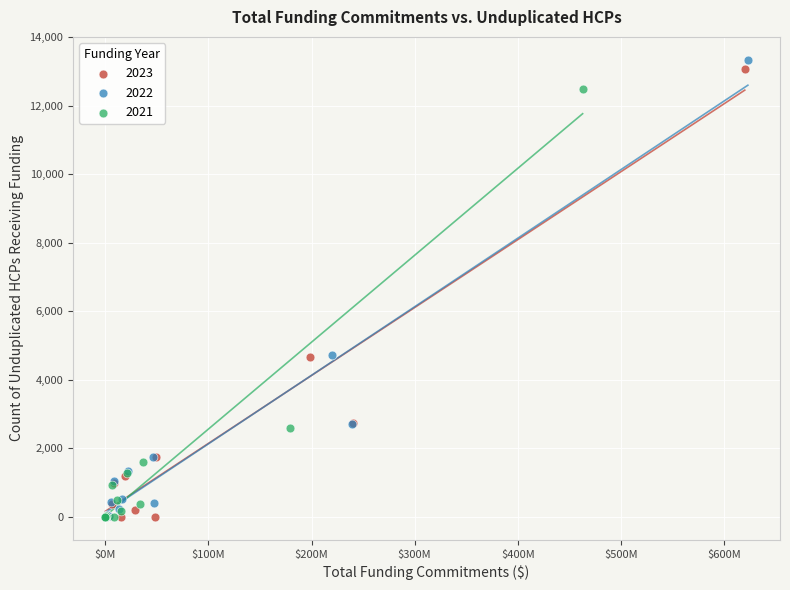

What are all the series names shown in the legend?

2023, 2022, 2021